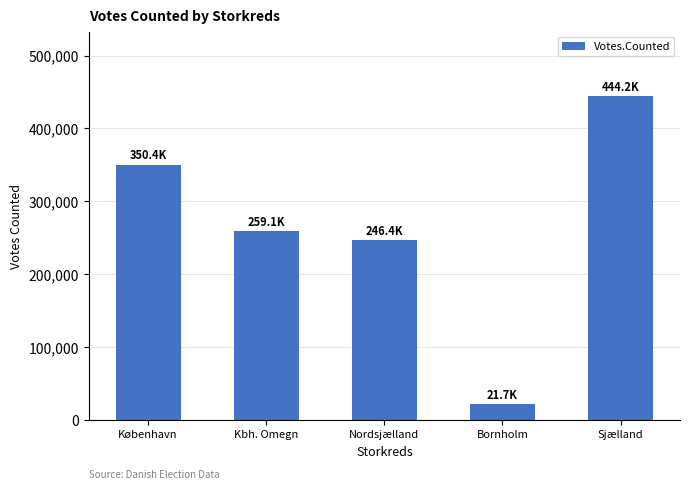

The value at Sjælland is 444163. True or false?

True